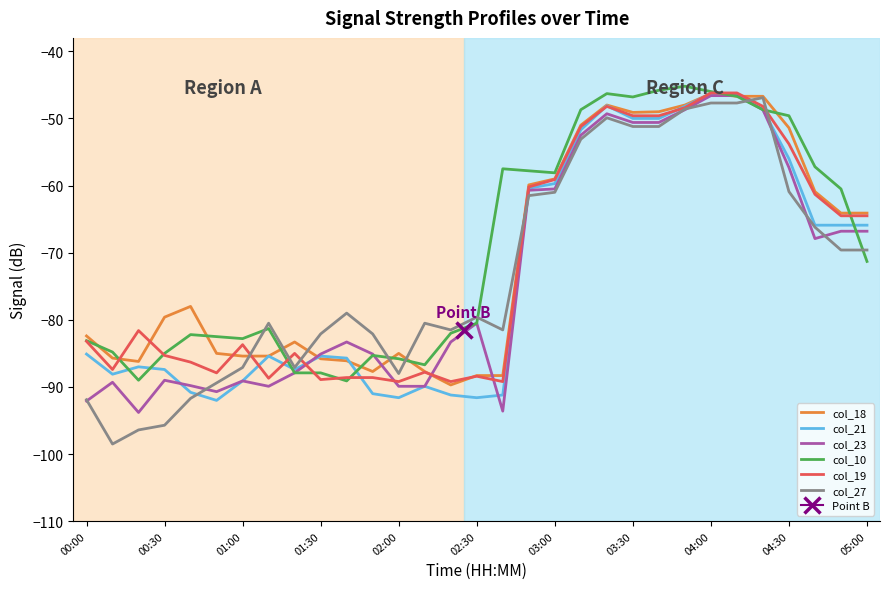

The value of col_19 at 17 is -60.2. True or false?

True